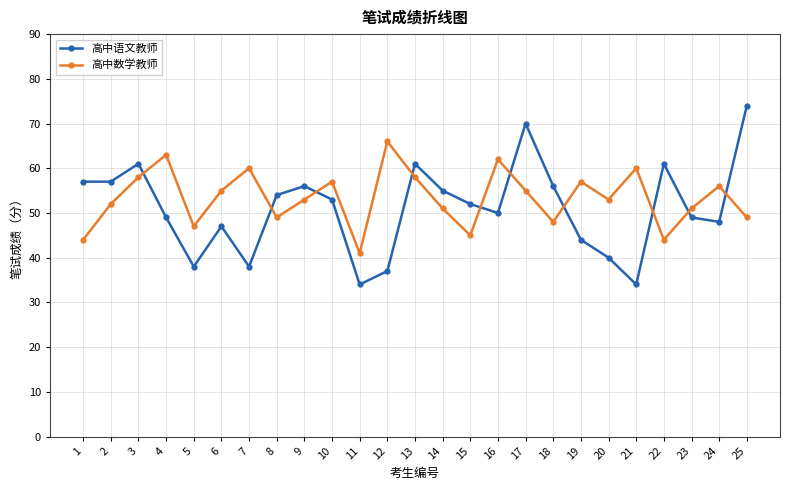

How many values in the 高中语文教师 series are below 52?

12